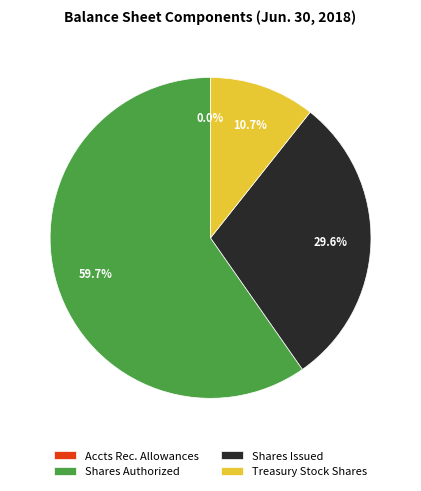

Which slice represents more than half of the pie?

Shares Authorized